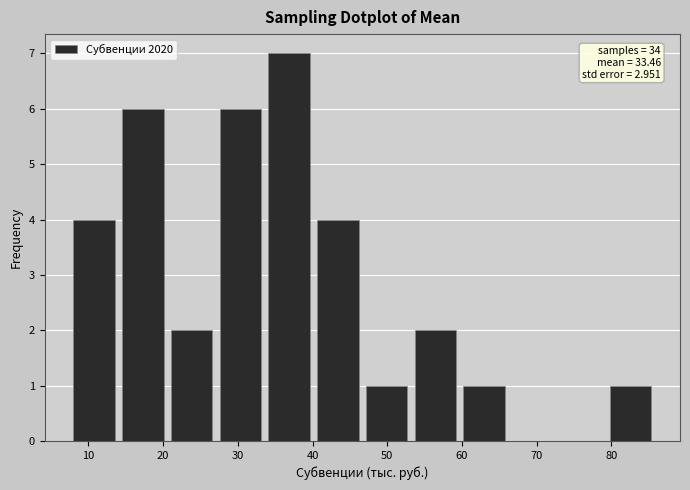

Which range on the x-axis has the tallest bar?

34 to 40